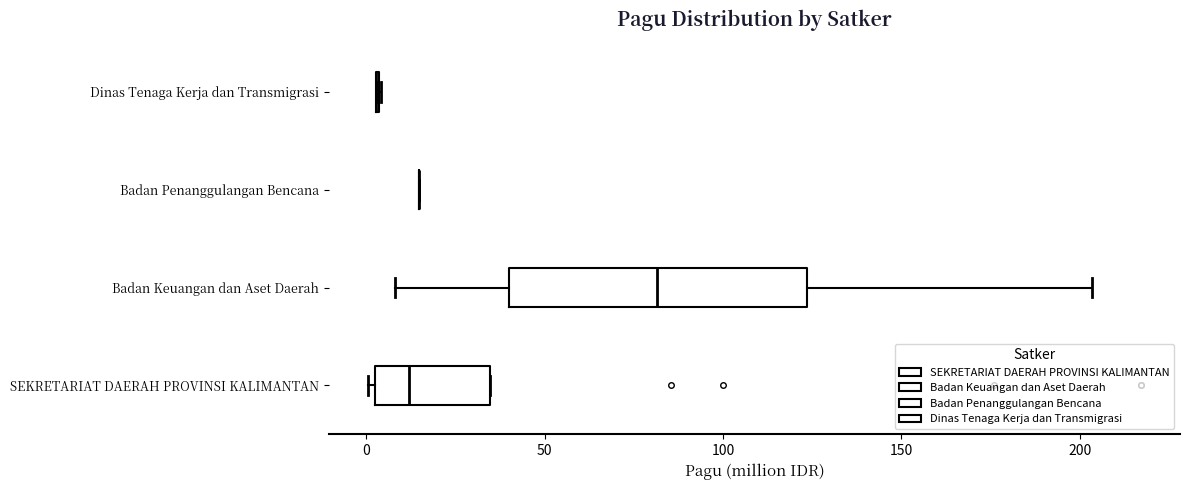

Where is the left edge of the box for Badan Keuangan dan Aset Daerah on the x-axis? The values are not printed on the chart, so give them approximately, as read against the axis.

40